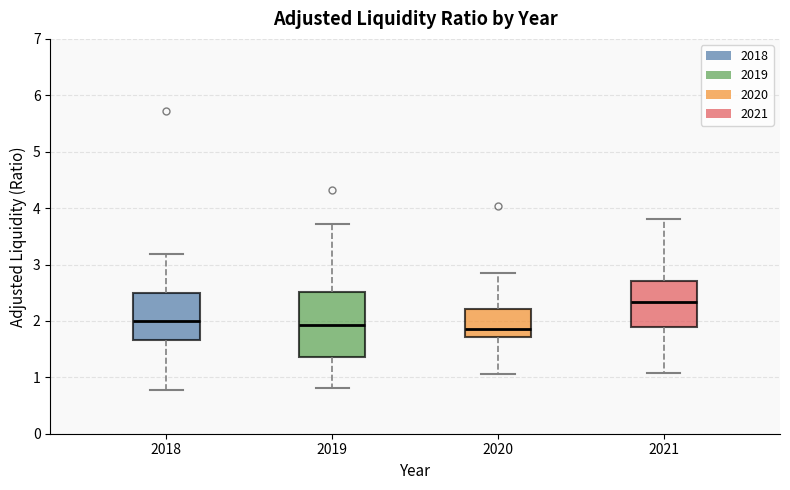

Reading left to right, transcribe this box plot: for each box, give where its median line is, the range the box spans, and where its two whiskers end, as read against the y-axis. The values are not printed on the chart, so give them approximately, as read against the axis.

2018: median 2.0, box 1.7 to 2.5, whiskers 0.8 to 3.2
2019: median 1.9, box 1.4 to 2.5, whiskers 0.8 to 3.7
2020: median 1.9, box 1.7 to 2.2, whiskers 1.1 to 2.8
2021: median 2.3, box 1.9 to 2.7, whiskers 1.1 to 3.8